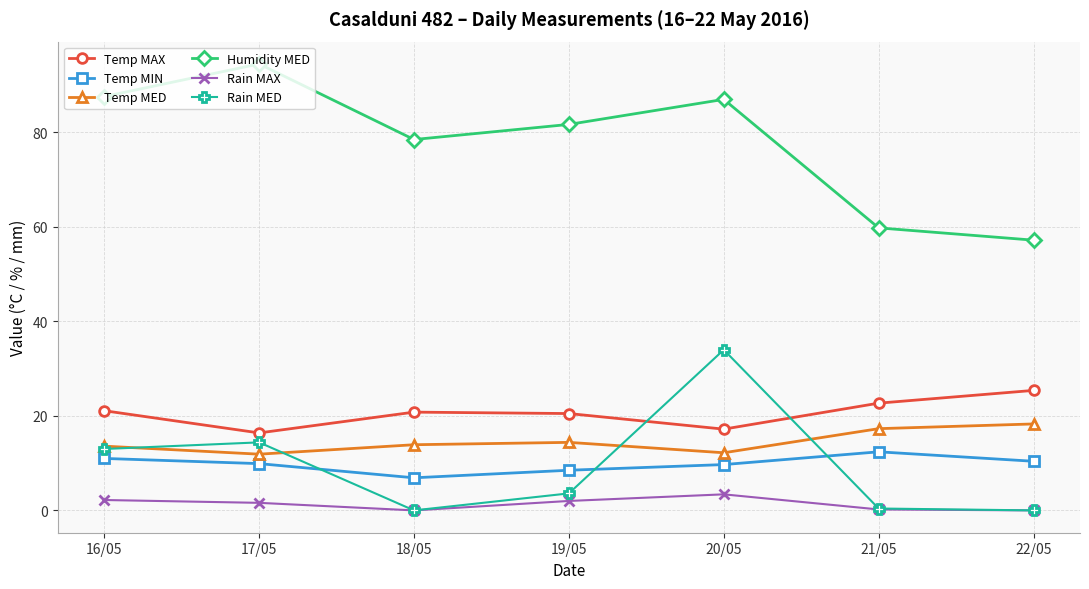

What are all the series names shown in the legend?

Temp MAX, Temp MIN, Temp MED, Humidity MED, Rain MAX, Rain MED